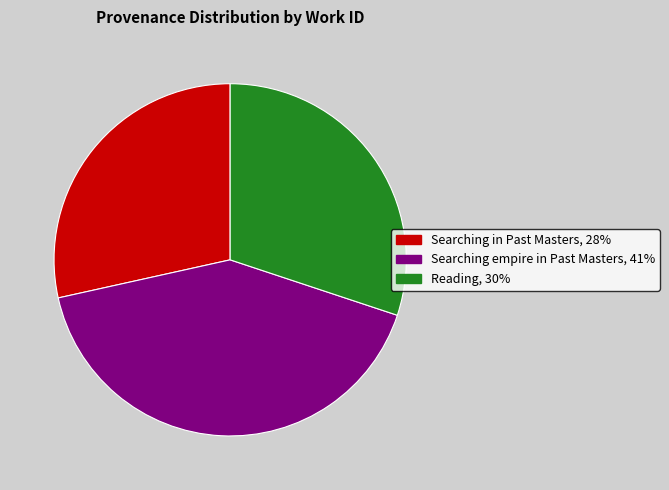

Which slice is the smallest?

Searching in Past Masters